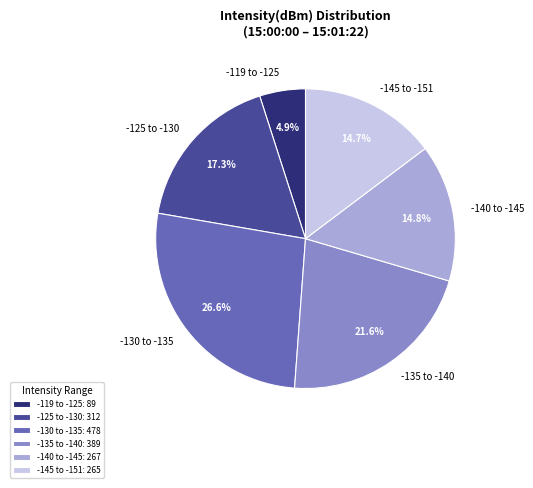

Approximately how many times larger is the value at -119 to -125 compared to -125 to -130?

0.3